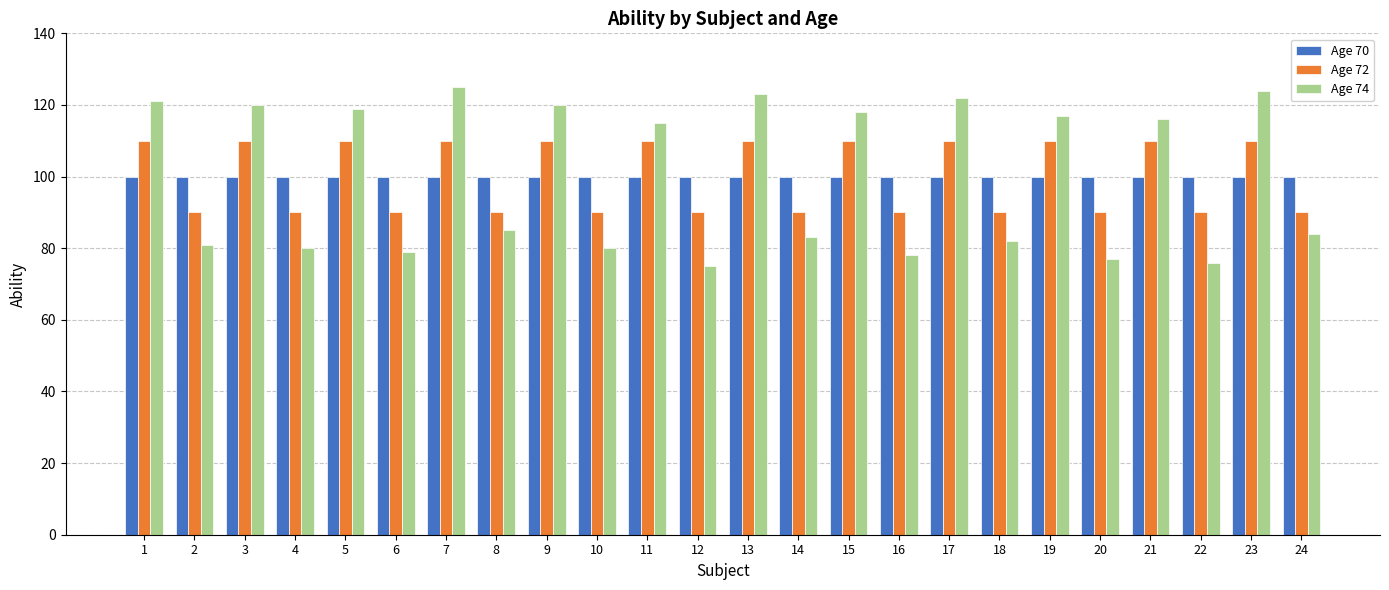

Is the value of Age 72 at 5 greater than the value of Age 70 at 22?

Yes